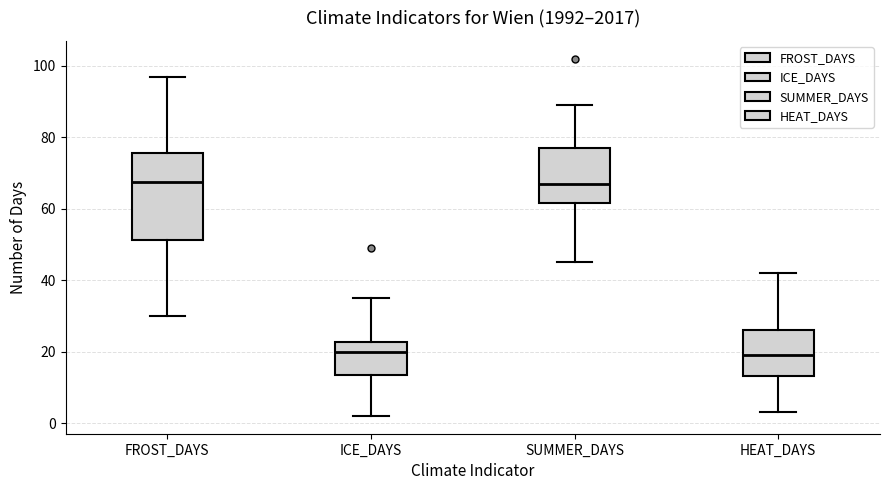

Reading left to right, transcribe this box plot: for each box, give where its median line is, the range the box spans, and where its two whiskers end, as read against the y-axis. The values are not printed on the chart, so give them approximately, as read against the axis.

FROST_DAYS: median 68, box 52 to 76, whiskers 30 to 98
ICE_DAYS: median 20, box 14 to 22, whiskers 2 to 36
SUMMER_DAYS: median 68, box 62 to 78, whiskers 46 to 90
HEAT_DAYS: median 20, box 14 to 26, whiskers 4 to 42